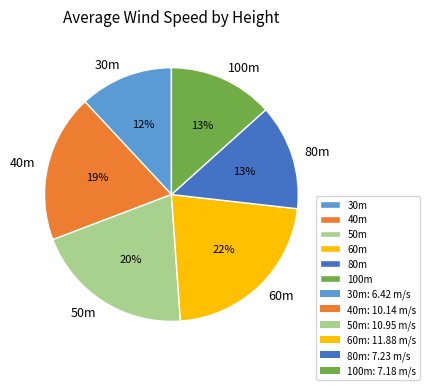

Between 100m and 40m, which is larger?

40m